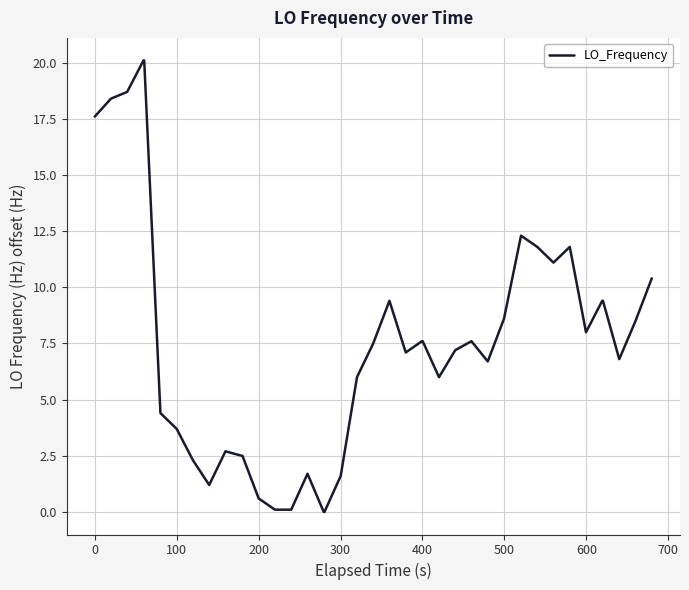

What is the maximum value shown in the chart?

20.1